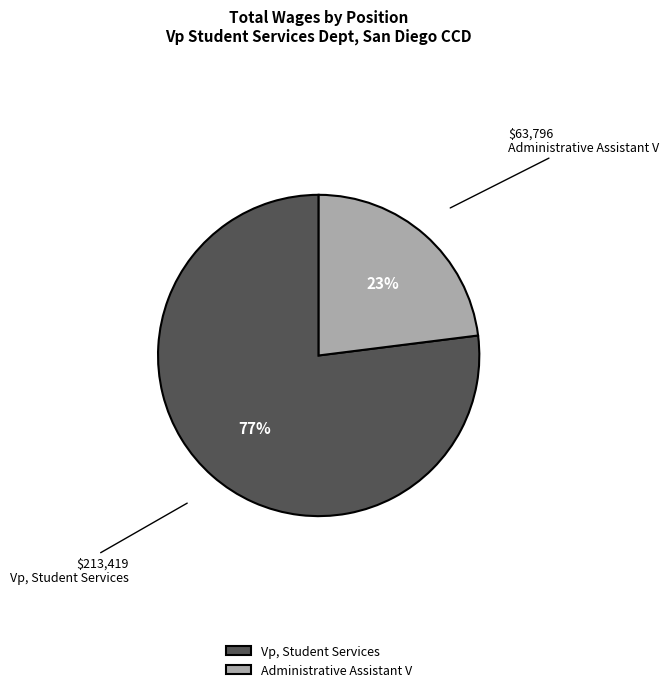

Which has a higher value, Vp, Student Services or Administrative Assistant V?

Vp, Student Services